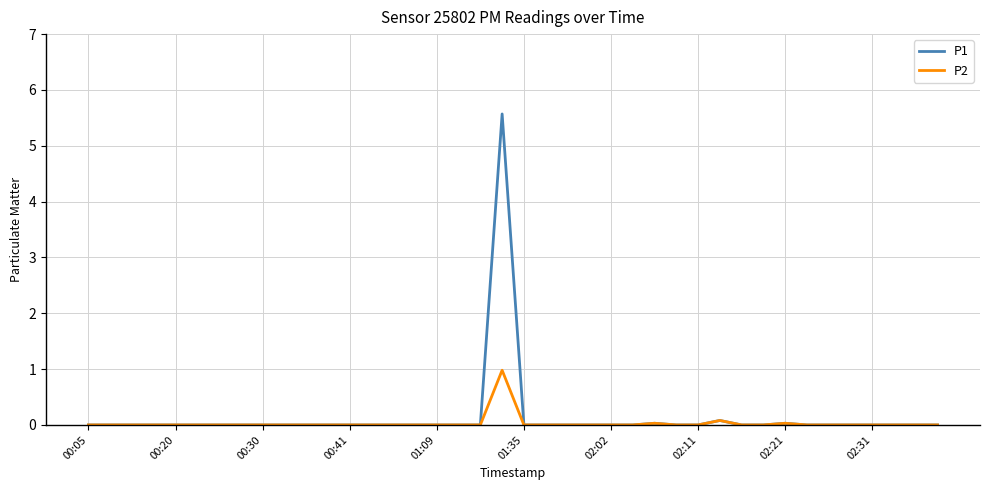

What is the greatest value displayed?

5.6